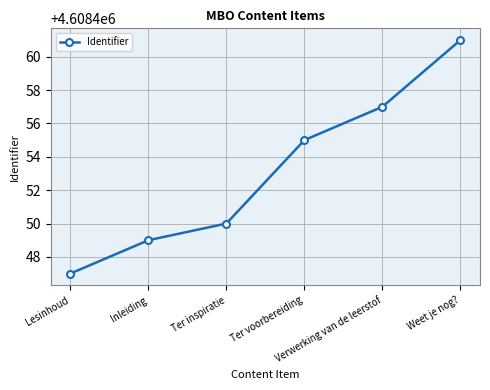

What is the maximum value shown in the chart?

4608461